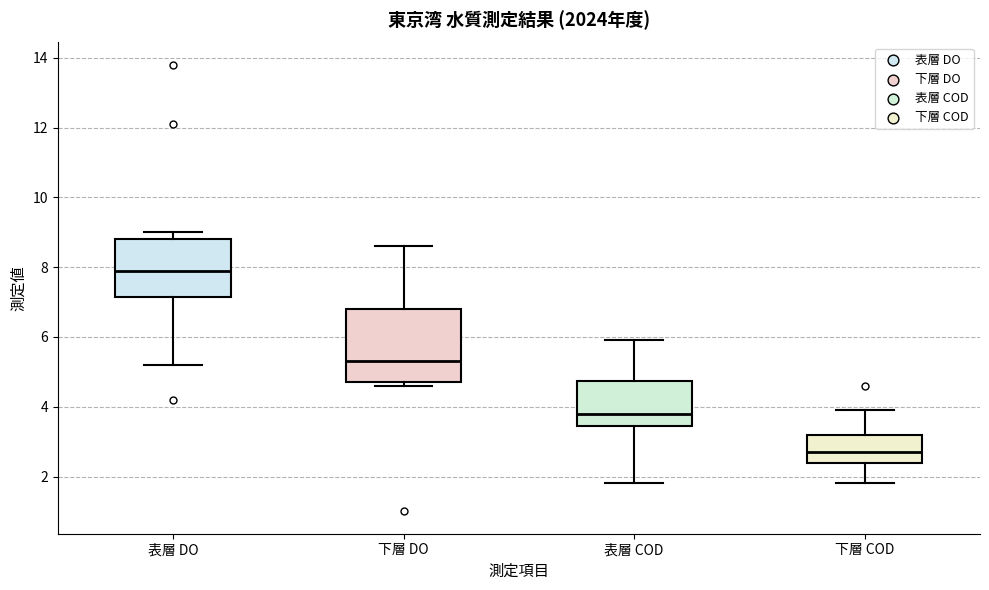

Where does the median line of the box for 下層 COD sit on the y-axis? The values are not printed on the chart, so give them approximately, as read against the axis.

2.8